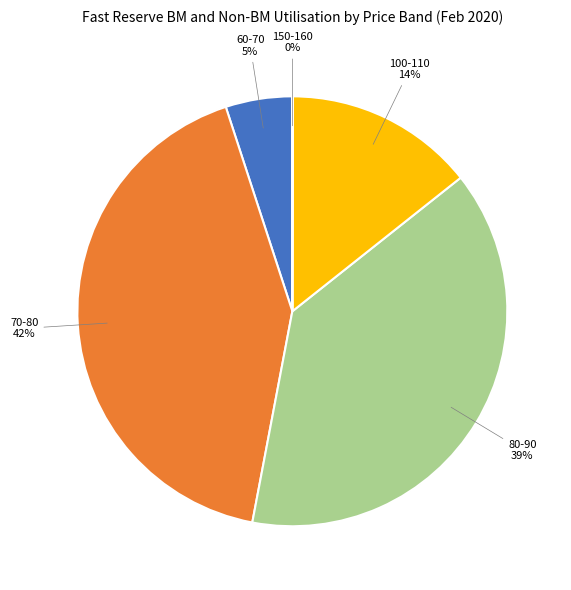

Is there a majority slice in this chart?

No